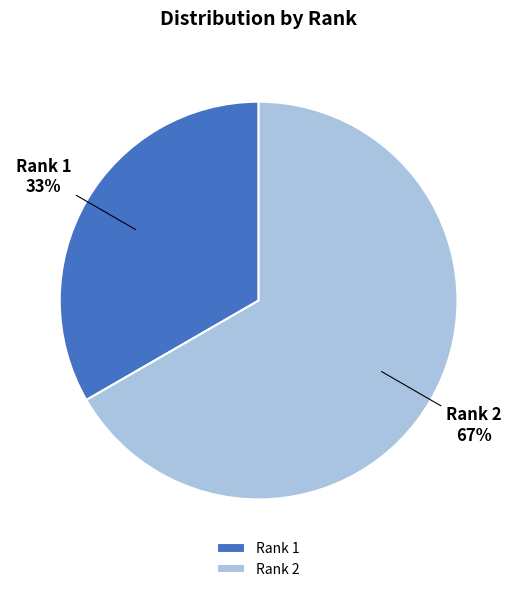

Does Rank 1 represent more than half of the total?

No